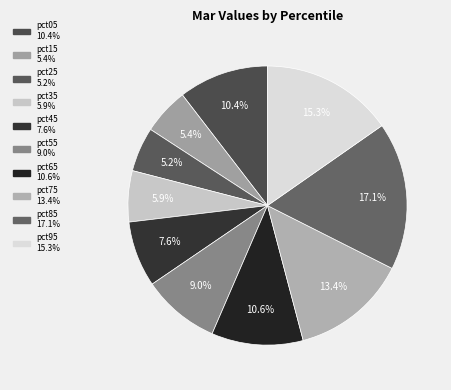

Count the number of slices in the pie.

10